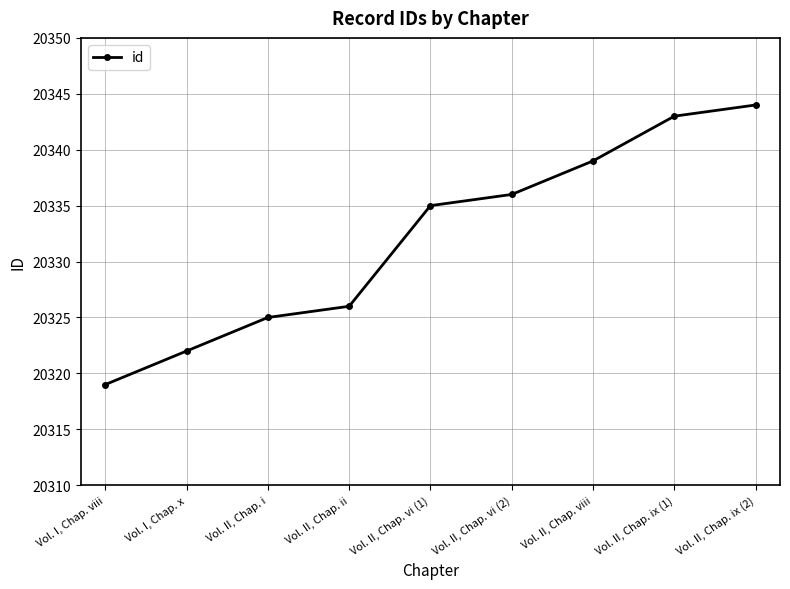

What is the greatest value displayed?

20344